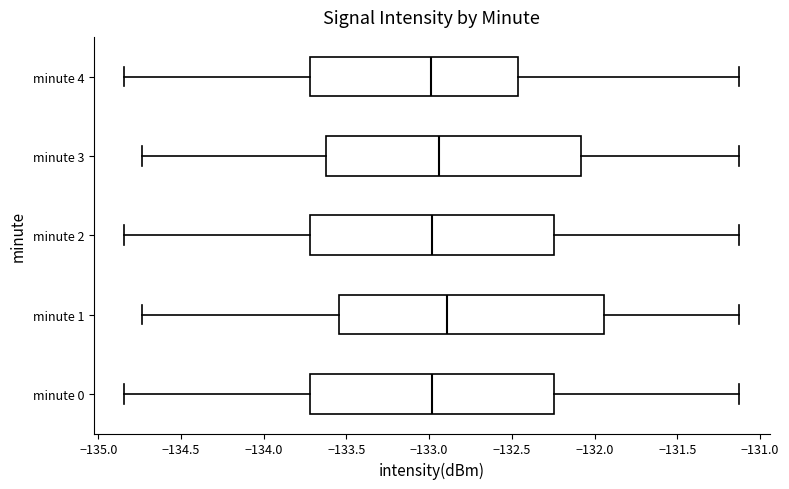

Where is the right edge of the box for minute 1 on the x-axis? The values are not printed on the chart, so give them approximately, as read against the axis.

-131.95